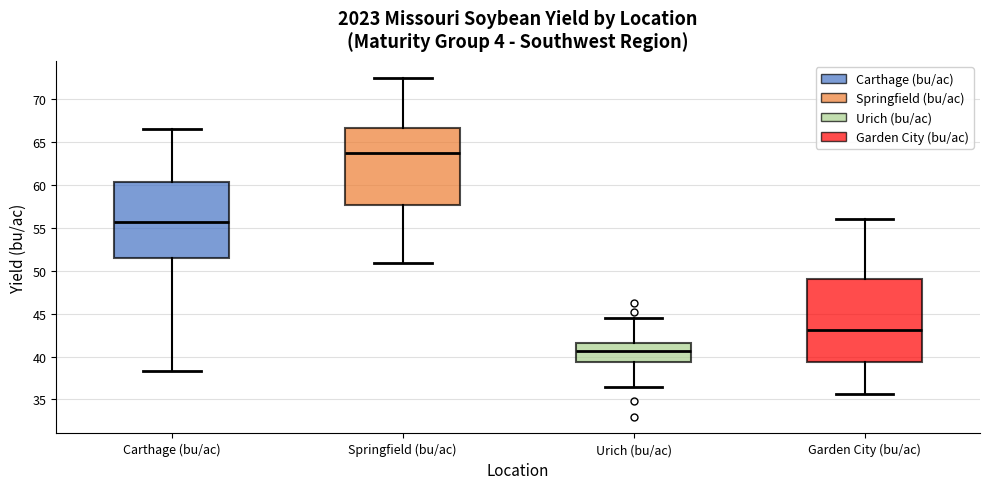

Comparing the boxes themselves (not the whiskers), which one is the tallest?

Garden City (bu/ac)